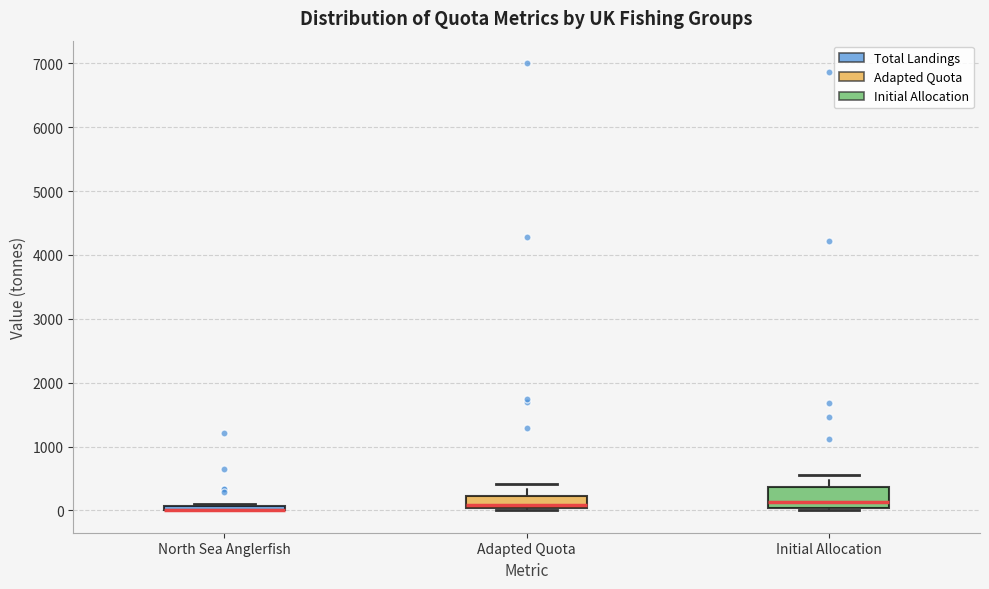

Where is the lower edge of the box for Initial Allocation on the y-axis? The values are not printed on the chart, so give them approximately, as read against the axis.

0